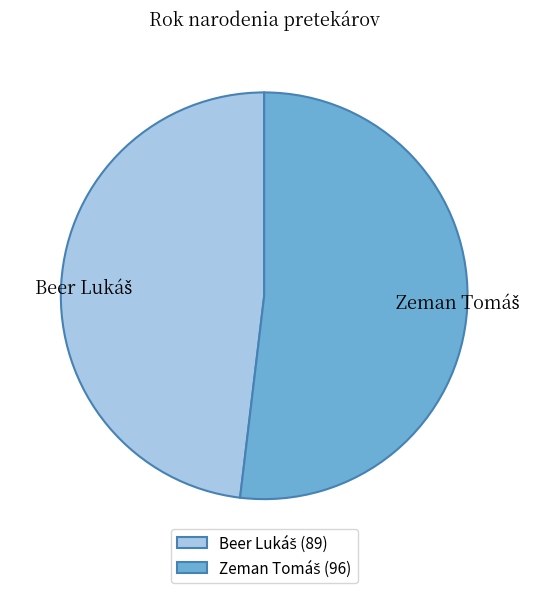

Is there any slice that represents more than half of the pie?

Yes